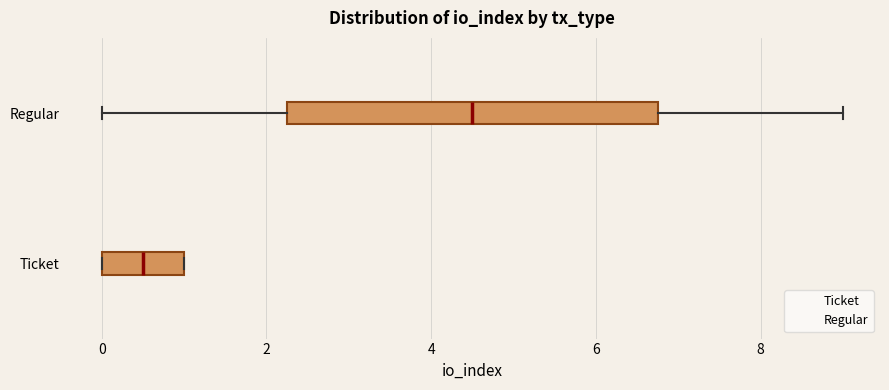

Which box's median line is the furthest to the left?

Ticket